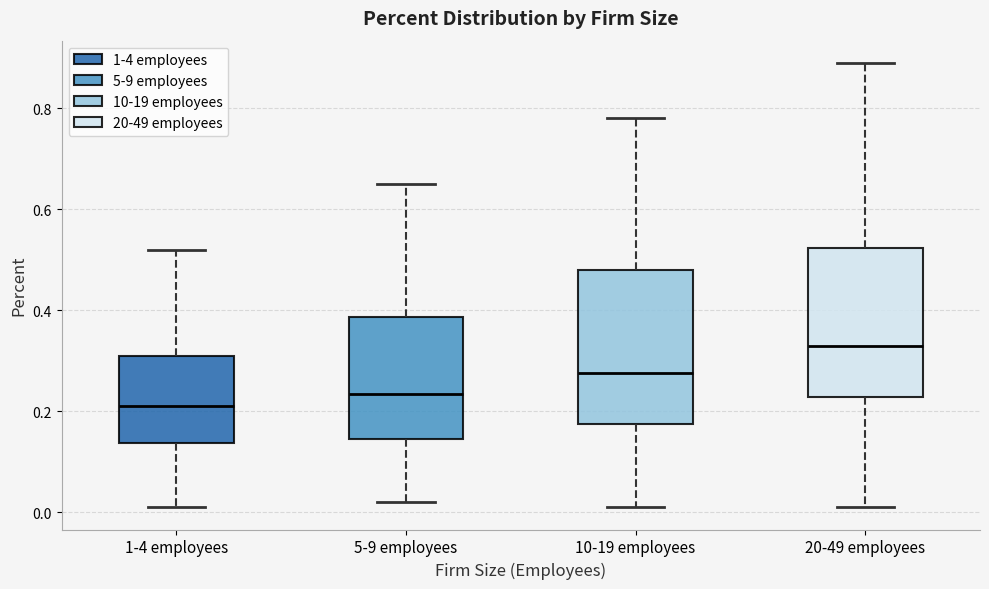

Reading left to right, read every box against the y-axis: the position of its median line, the range the box covers, and the ends of its whiskers. The values are not printed on the chart, so give them approximately, as read against the axis.

1-4 employees: median 0.22, box 0.14 to 0.32, whiskers 0.02 to 0.52
5-9 employees: median 0.24, box 0.14 to 0.38, whiskers 0.02 to 0.66
10-19 employees: median 0.28, box 0.18 to 0.48, whiskers 0.02 to 0.78
20-49 employees: median 0.34, box 0.22 to 0.52, whiskers 0.02 to 0.90